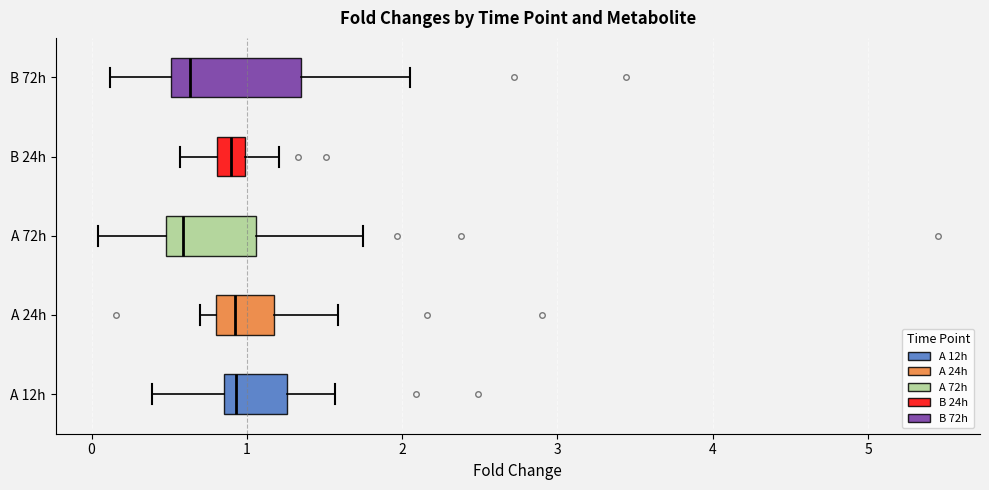

Reading bottom to top, transcribe this box plot: for each box, give where its median line is, the range the box spans, and where its two whiskers end, as read against the x-axis. The values are not printed on the chart, so give them approximately, as read against the axis.

A 12h: median 0.9 (just right of the box's left edge), box 0.9 to 1.3, whiskers 0.4 to 1.6
A 24h: median 0.9, box 0.8 to 1.2, whiskers 0.7 to 1.6
A 72h: median 0.6, box 0.5 to 1.1, whiskers 0.0 to 1.8
B 24h: median 0.9, box 0.8 to 1.0, whiskers 0.6 to 1.2
B 72h: median 0.6, box 0.5 to 1.3, whiskers 0.1 to 2.1